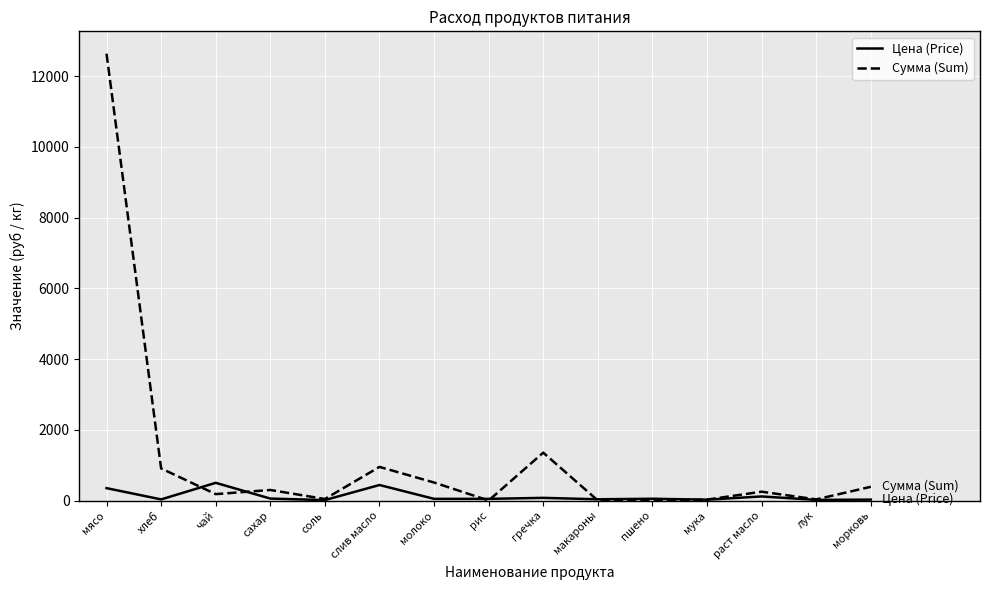

Which series ends up on top after the final intersection of Сумма (Sum) and Цена (Price)?

Сумма (Sum)